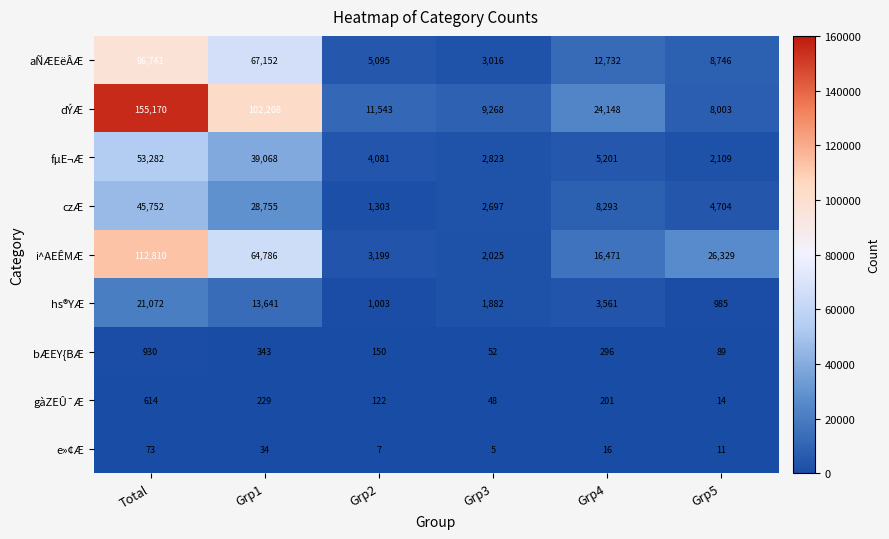

What is the maximum value shown in the chart?

155170